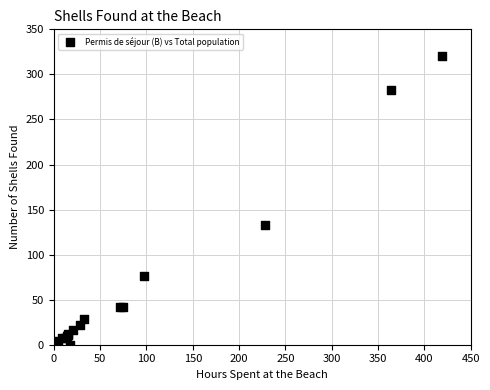

What Y value in the scatter plot is closest to 160?

133